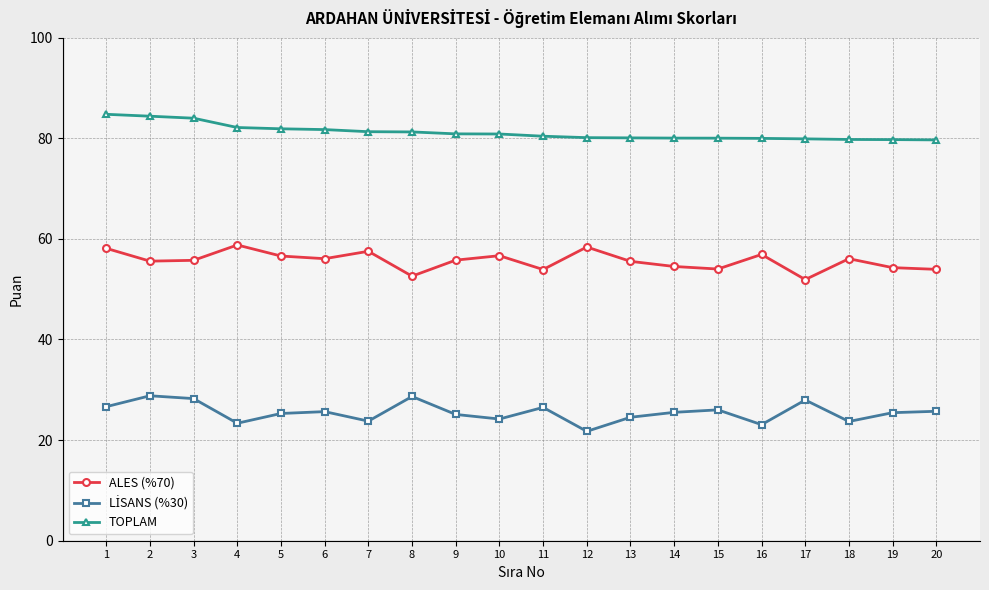

What is the difference between the highest and lowest values at 2?

55.6